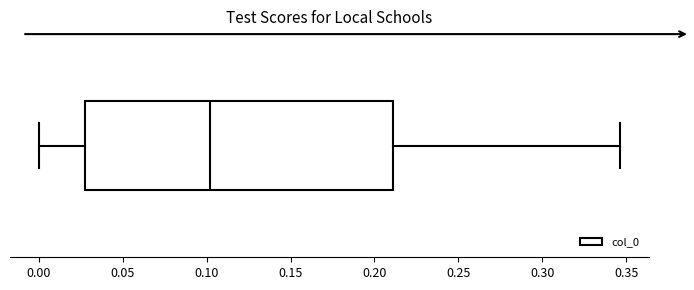

Read this box plot against the x-axis: the position of the median line, the range covered by the box, and the ends of both whiskers. The values are not printed on the chart, so give them approximately, as read against the axis.

median 0.100, box 0.025 to 0.210, whiskers 0.000 to 0.345